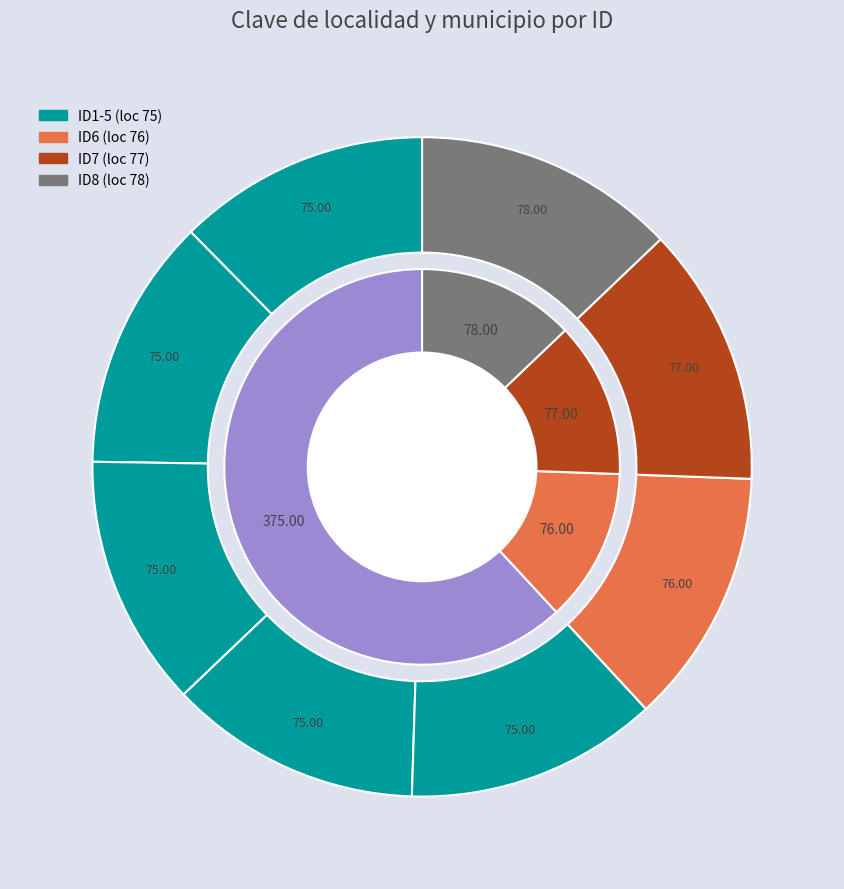

Count the number of slices in the pie.

9